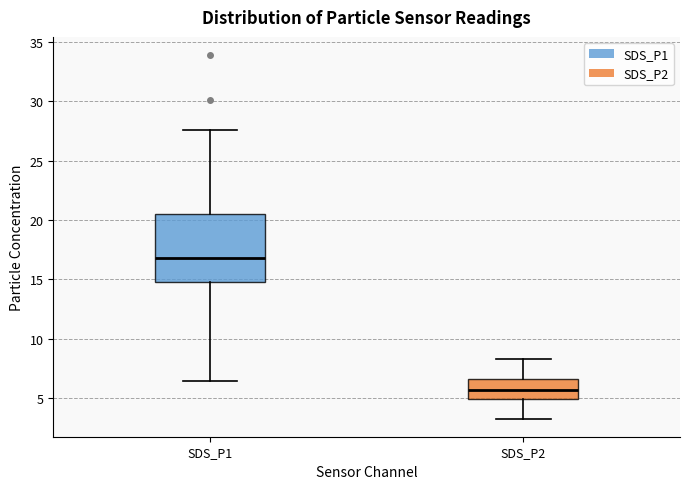

Reading left to right, transcribe this box plot: for each box, give where its median line is, the range the box spans, and where its two whiskers end, as read against the y-axis. The values are not printed on the chart, so give them approximately, as read against the axis.

SDS_P1: median 17.0, box 15.0 to 20.5, whiskers 6.5 to 27.5
SDS_P2: median 5.5, box 5.0 to 6.5, whiskers 3.5 to 8.5